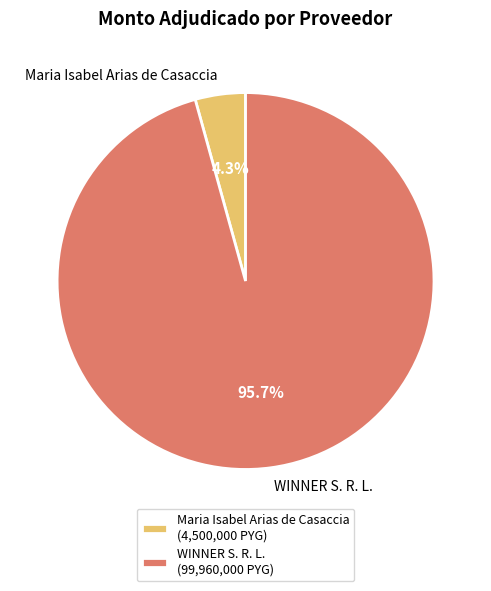

Which slice represents more than half of the pie?

WINNER S. R. L.